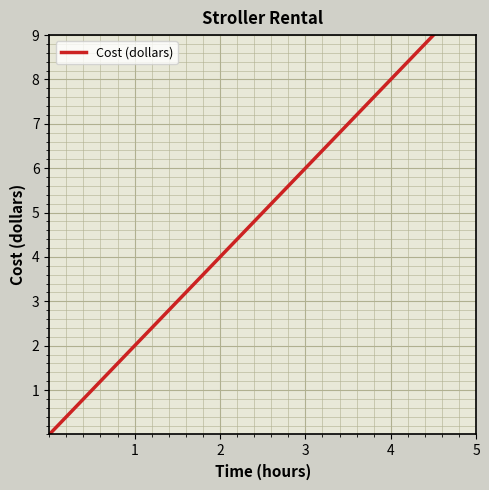

What is the value of the 4th point from the left?

6